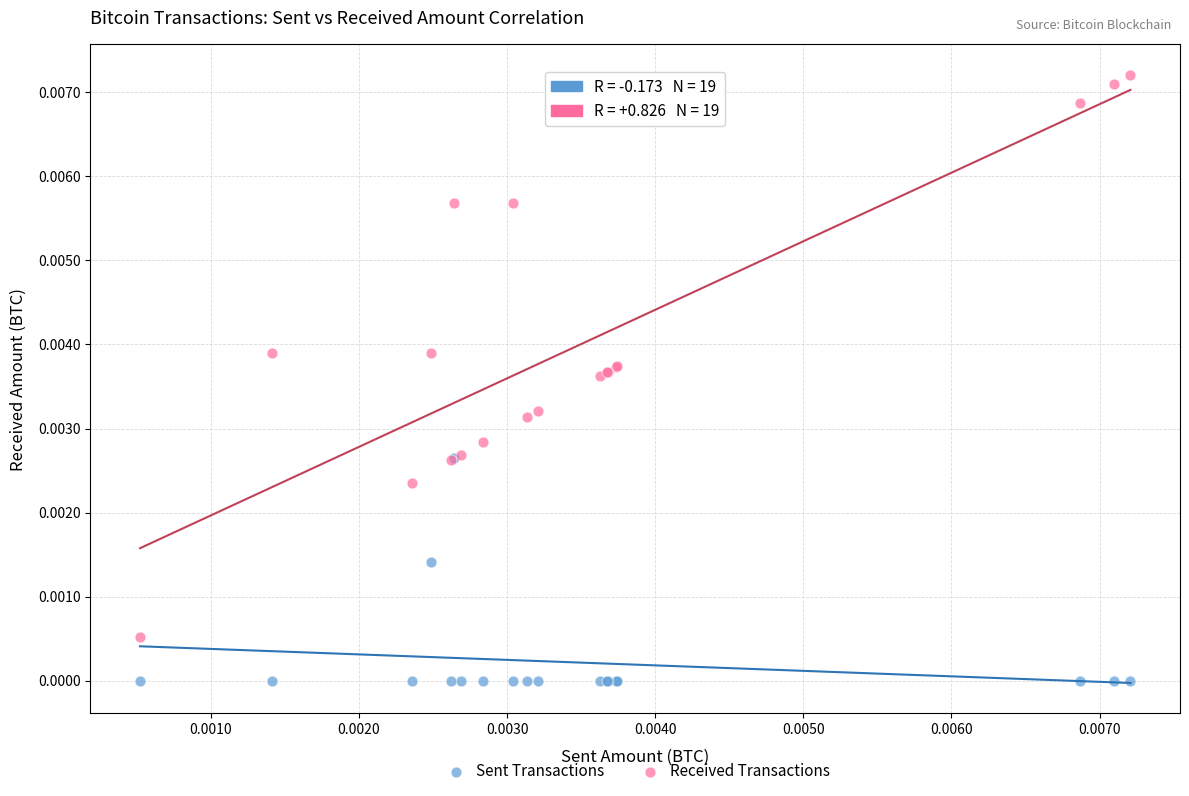

Which series reaches the minimum Y coordinate?

Sent Transactions